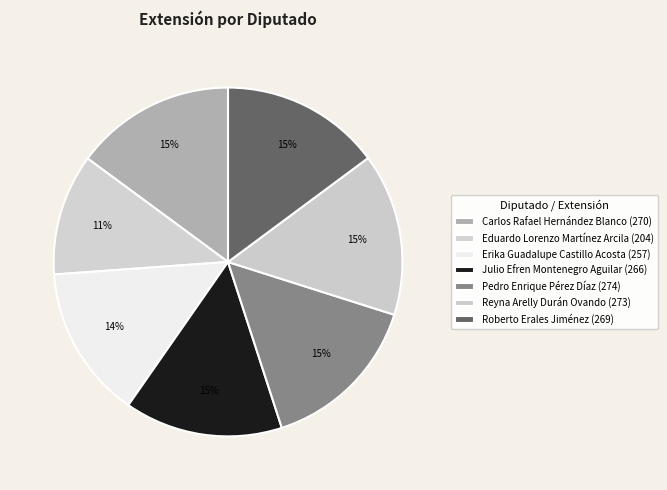

Count the number of slices in the pie.

7